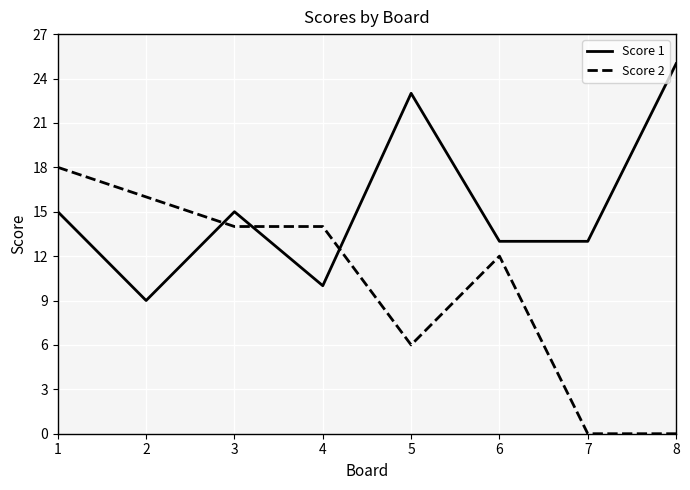

Is this an area chart (filled region under the line)?

No